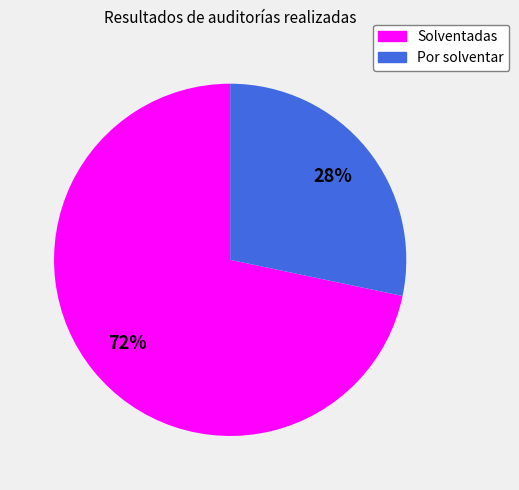

The Solventadas slice represents 72% of the pie. True or false?

True